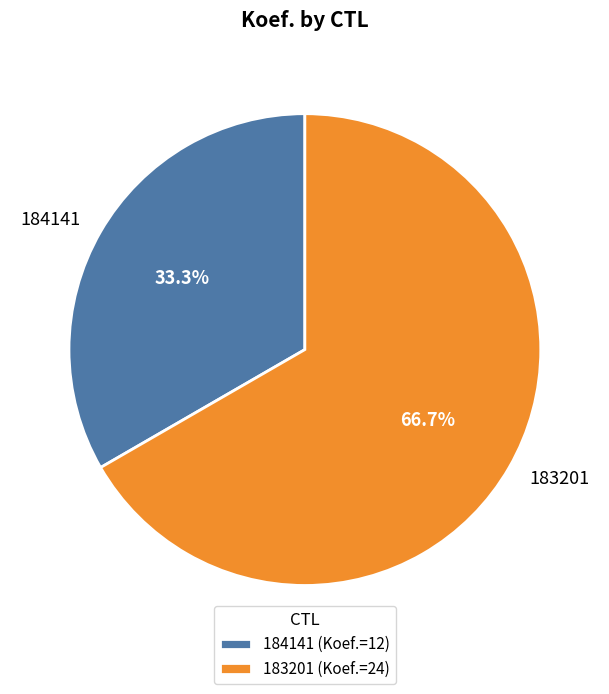

How many slices are in this pie chart?

2